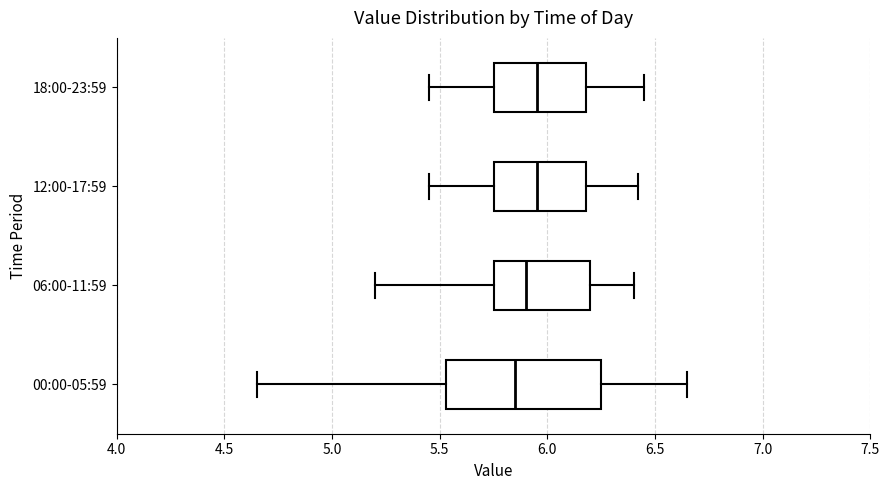

Where does the right whisker of the box for 06:00-11:59 end on the x-axis? The values are not printed on the chart, so give them approximately, as read against the axis.

6.40